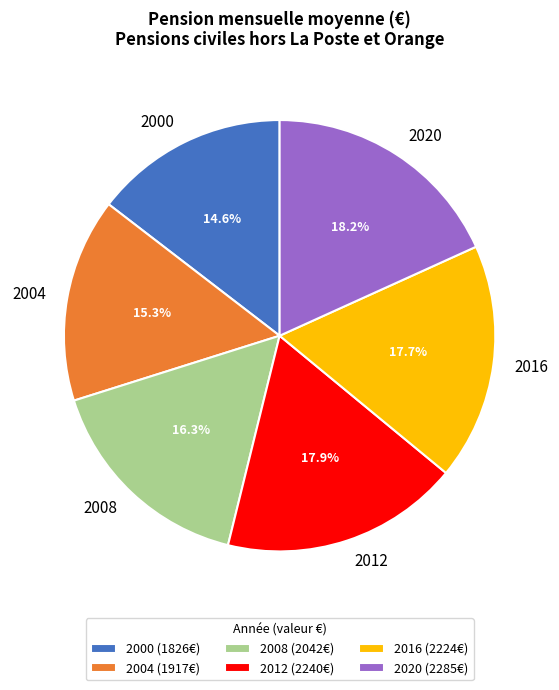

Is there a majority slice in this chart?

No